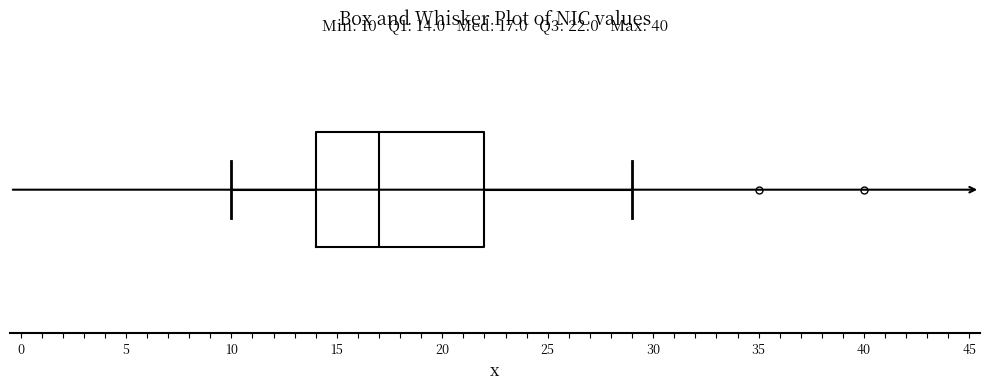

Transcribe this box plot: give where the median line is, the range the box spans, and where the two whiskers end, as read against the x-axis. The values are not printed on the chart, so give them approximately, as read against the axis.

median 17, box 14 to 22, whiskers 10 to 29